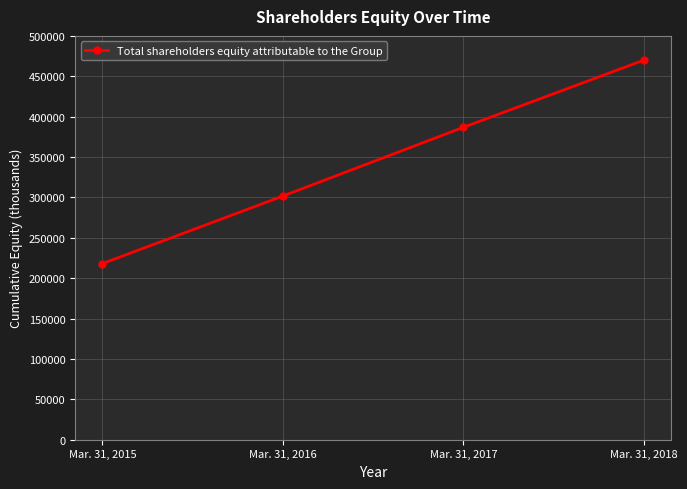

What is the sum of all values?

1376496